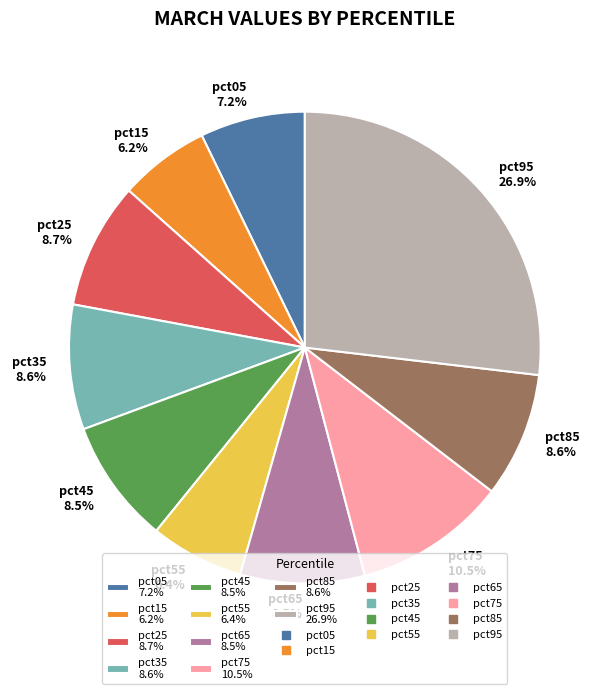

Is the sum of pct25 and pct15 greater than half?

No